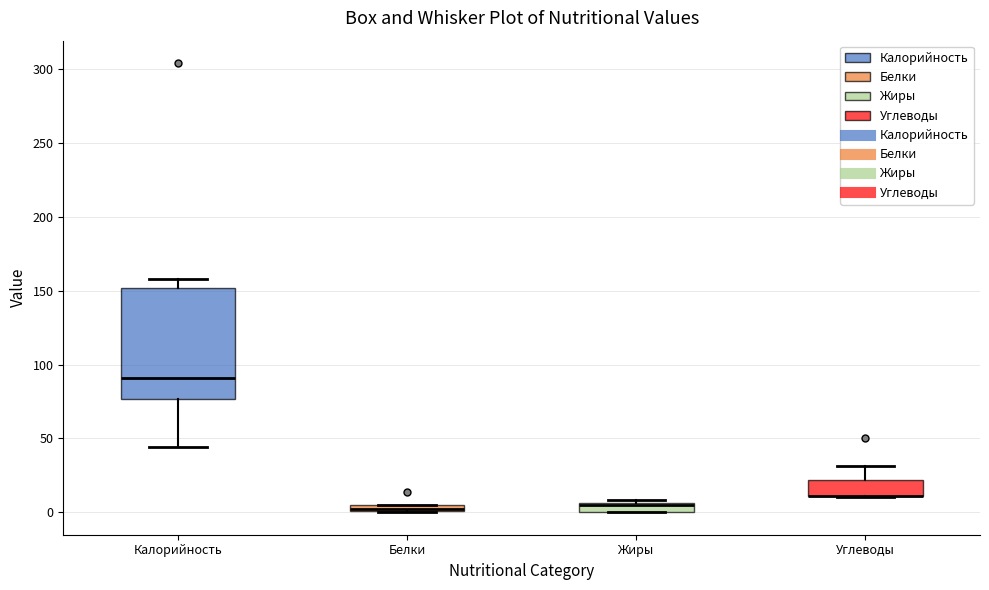

Where is the lower edge of the box for Белки on the y-axis? The values are not printed on the chart, so give them approximately, as read against the axis.

0